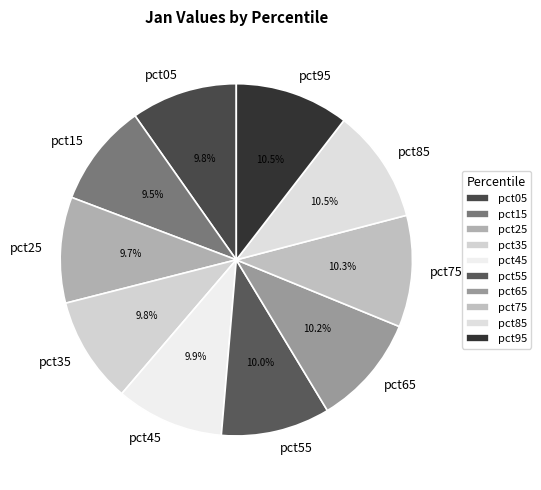

What percentage is NOT represented by pct85?

89.5%